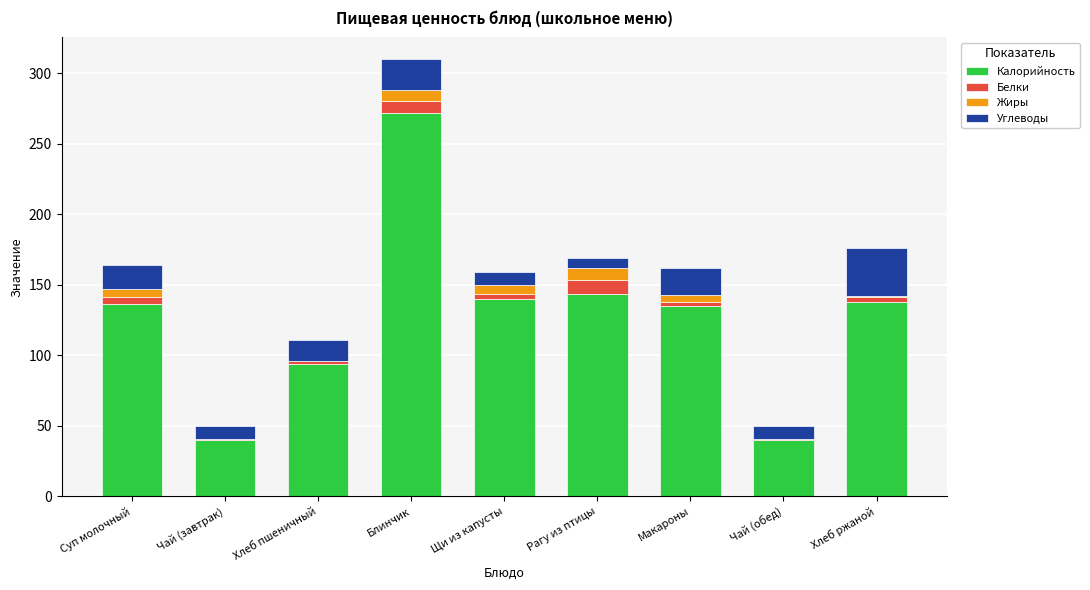

Which category has the highest value in the Калорийность series?

Блинчик